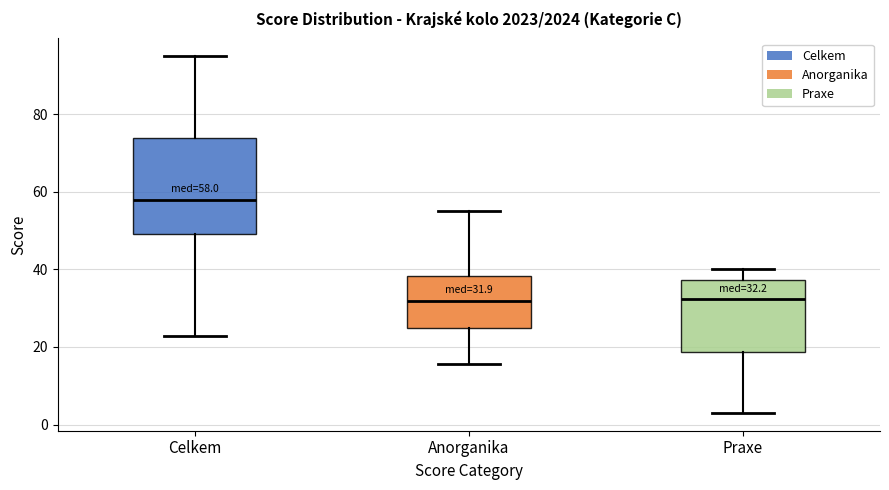

Comparing the boxes themselves (not the whiskers), which one is the tallest?

Celkem